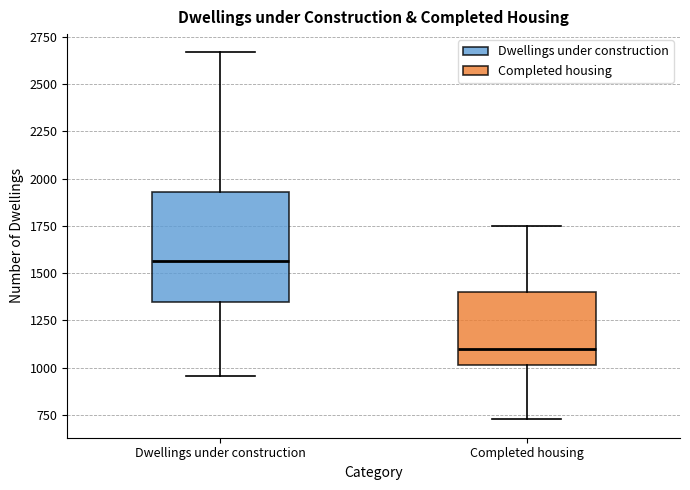

Comparing the boxes themselves (not the whiskers), which one is the tallest?

Dwellings under construction